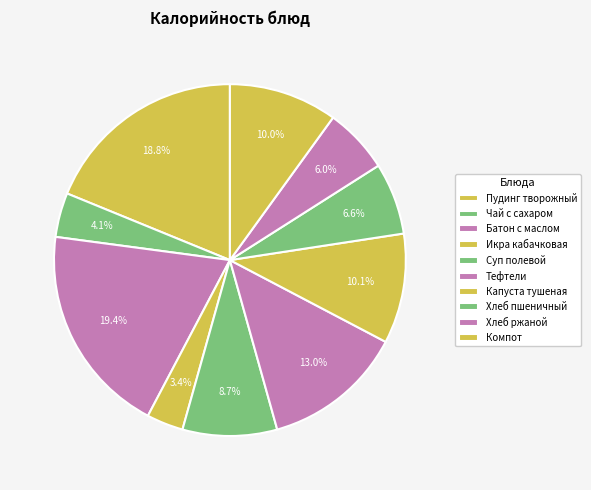

Which category has the biggest portion of the pie?

Батон с маслом, сыром